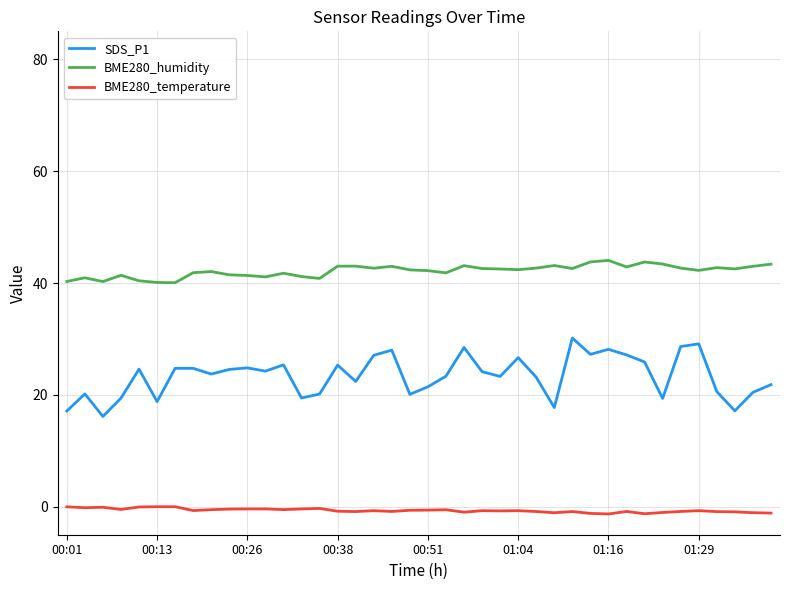

What is the difference between the maximum and minimum values in the BME280_temperature series?

1.3